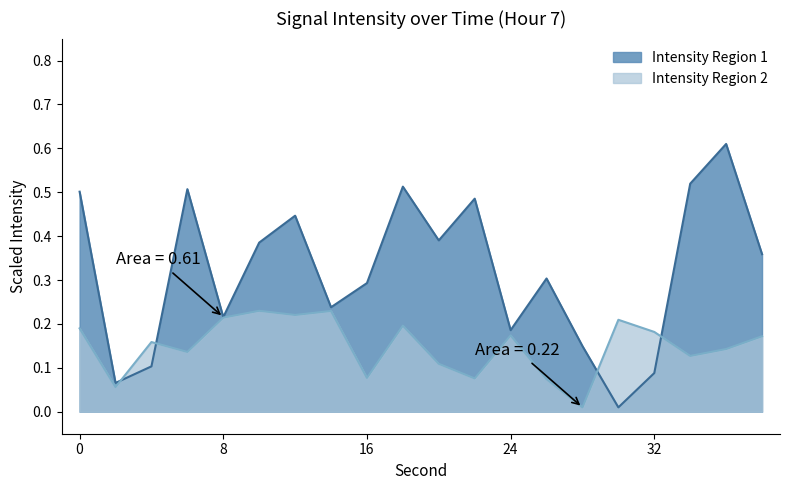

Which series changed the most between 30 and 38?

Intensity Region 1